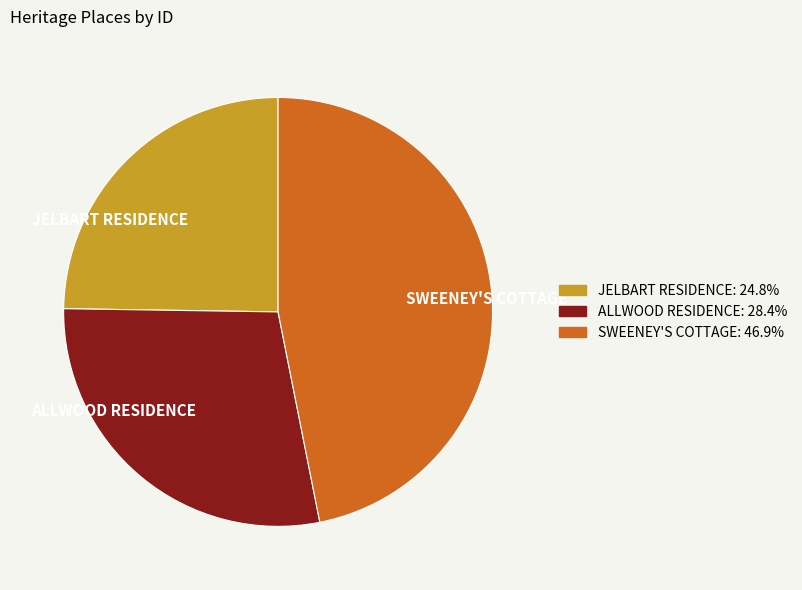

What is the largest slice in the pie chart?

SWEENEY'S COTTAGE